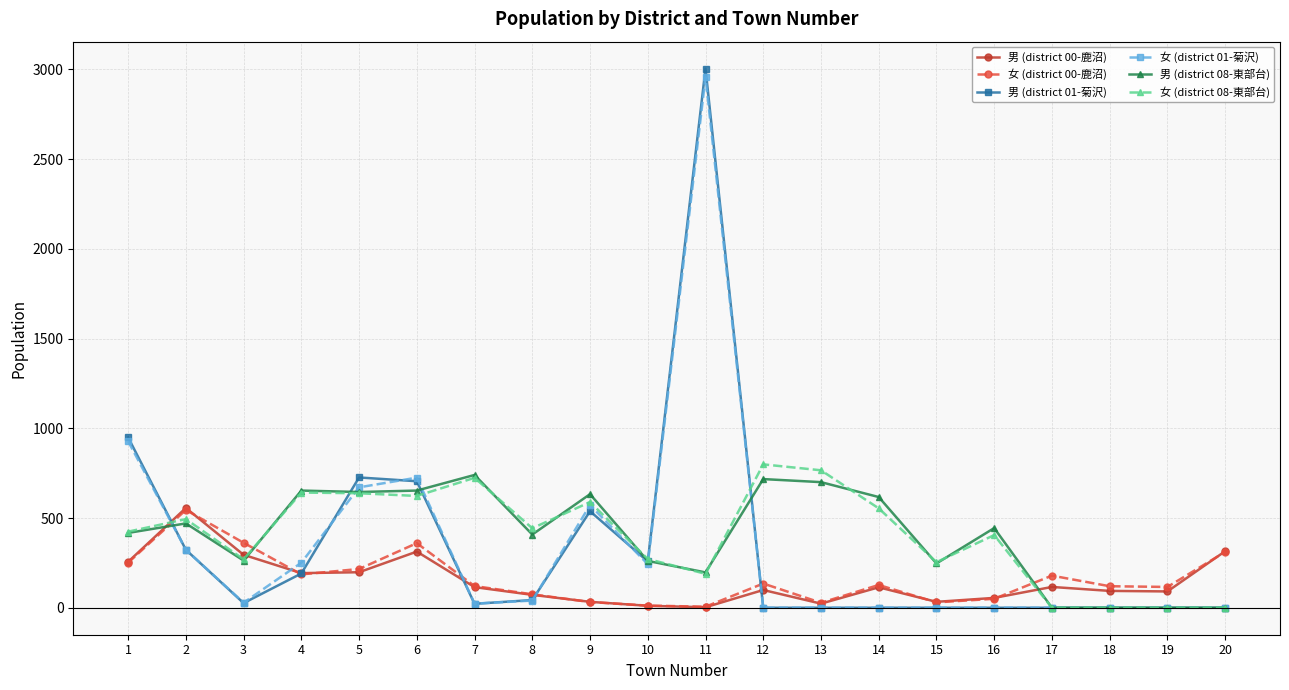

What is the maximum value shown in the chart?

3004